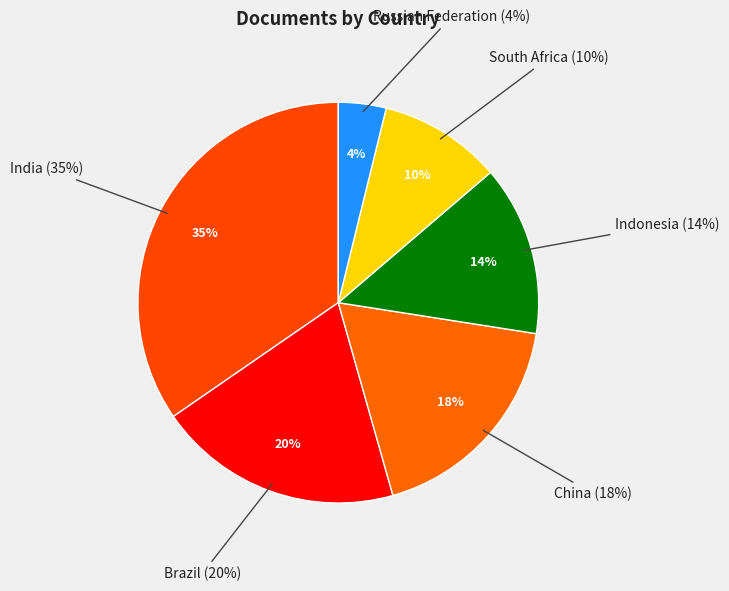

Which has a higher value, China or Indonesia?

China